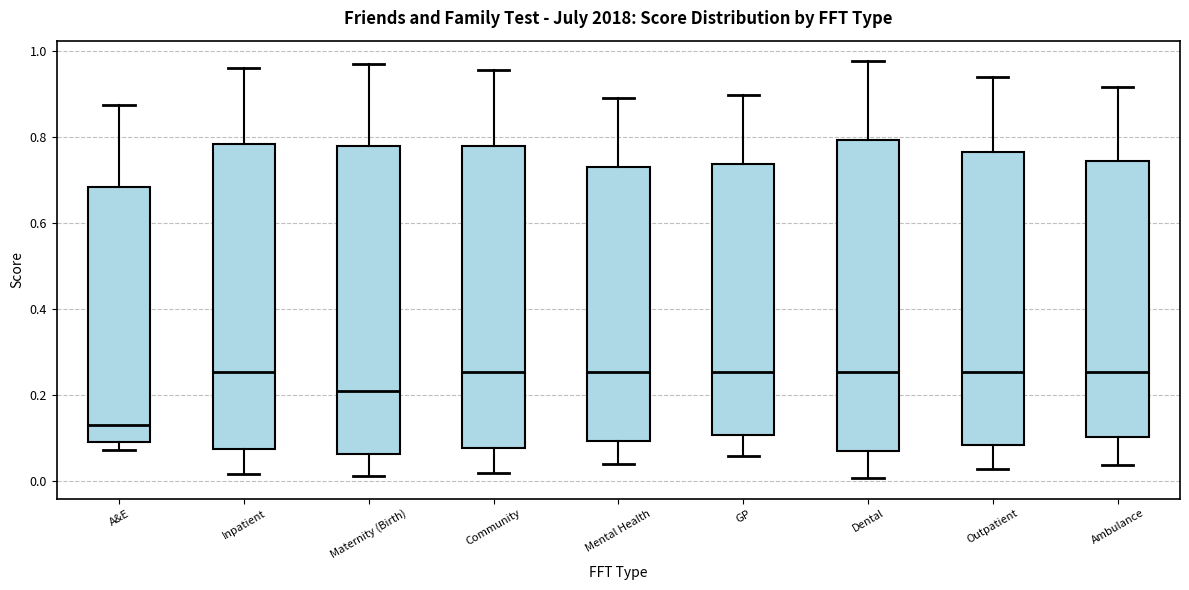

Reading left to right, transcribe this box plot: for each box, give where its median line is, the range the box spans, and where its two whiskers end, as read against the y-axis. The values are not printed on the chart, so give them approximately, as read against the axis.

A&E: median 0.12, box 0.08 to 0.68, whiskers 0.08 (just below the box's lower edge) to 0.88
Inpatient: median 0.26, box 0.08 to 0.78, whiskers 0.02 to 0.96
Maternity (Birth): median 0.20, box 0.06 to 0.78, whiskers 0.02 to 0.96
Community: median 0.26, box 0.08 to 0.78, whiskers 0.02 to 0.96
Mental Health: median 0.26, box 0.10 to 0.72, whiskers 0.04 to 0.90
GP: median 0.26, box 0.10 to 0.74, whiskers 0.06 to 0.90
Dental: median 0.26, box 0.06 to 0.80, whiskers 0.00 to 0.98
Outpatient: median 0.26, box 0.08 to 0.76, whiskers 0.02 to 0.94
Ambulance: median 0.26, box 0.10 to 0.74, whiskers 0.04 to 0.92